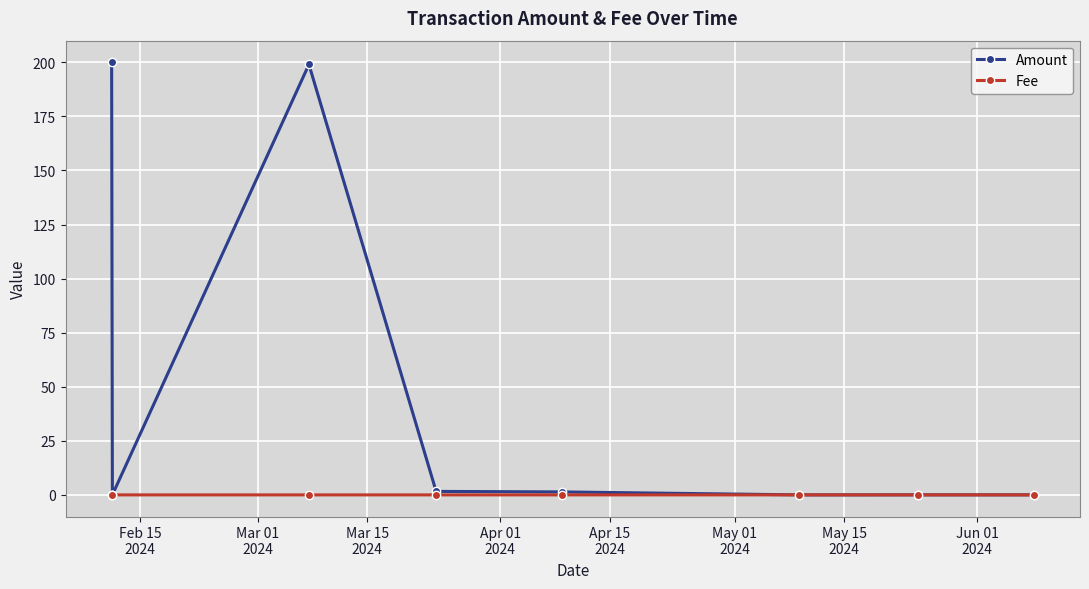

Rank the series by their average value, from highest to lowest.

Amount, Fee